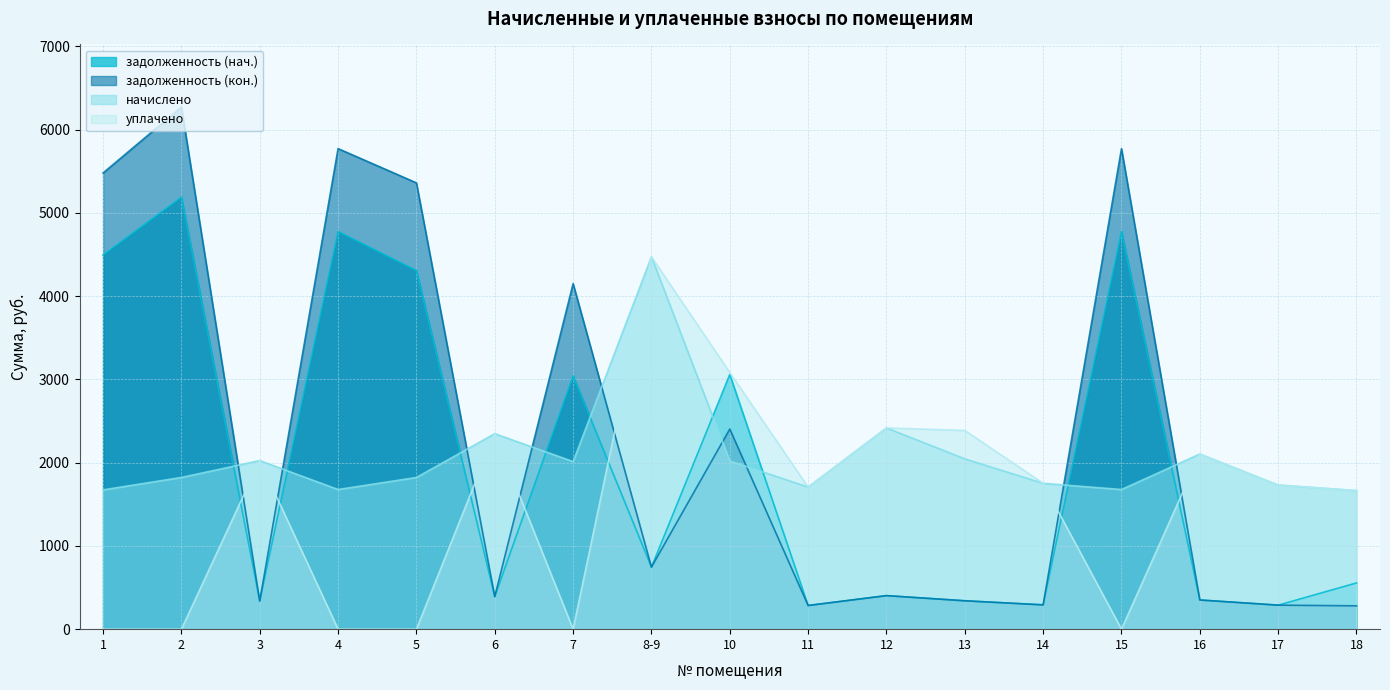

What is the sum of the задолженность (нач.) values at 12 and 1?

4895.7